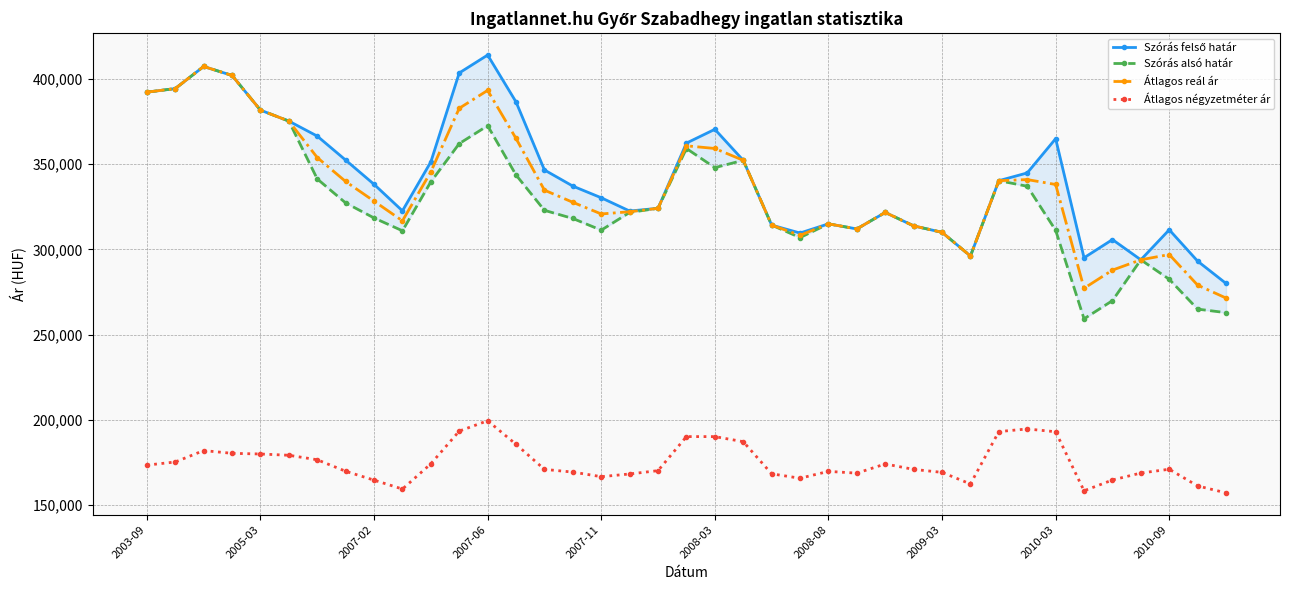

What is the lowest value of the Átlagos reál ár series?

271486